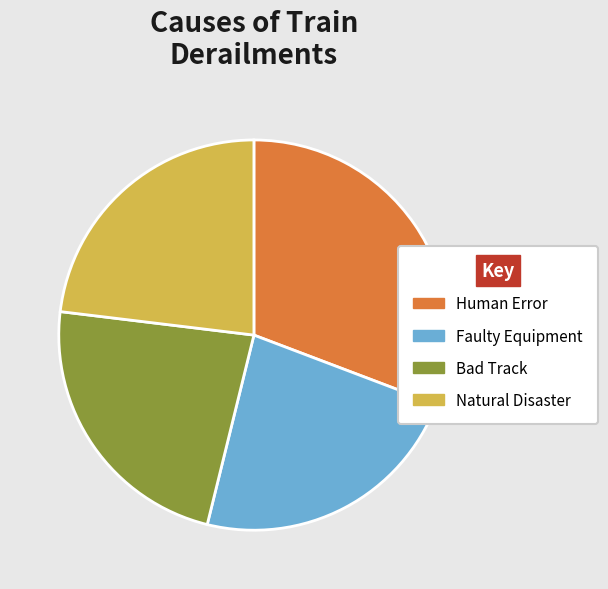

Is it true that Human Error is 44% of the pie?

False